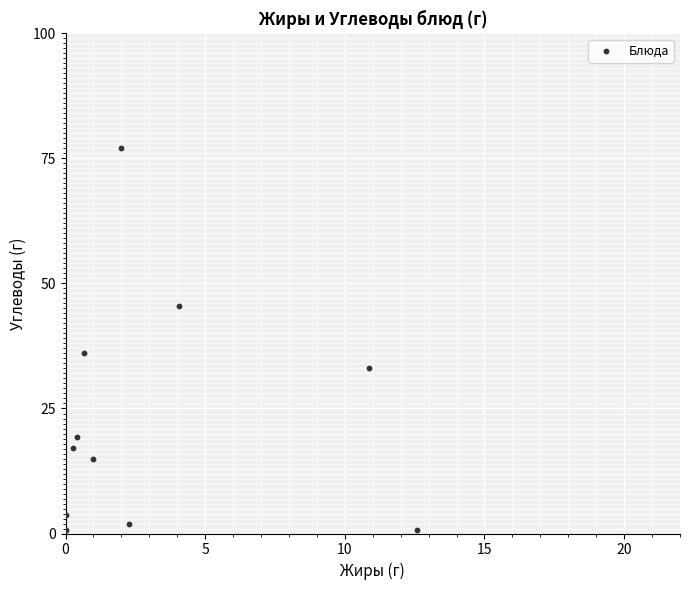

What is the average X value?

3.1